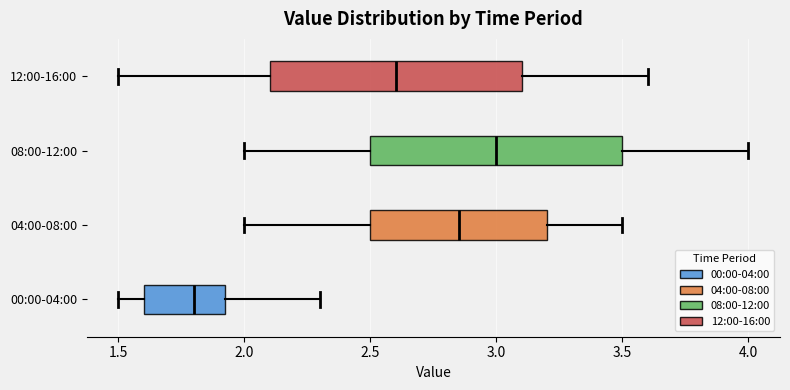

Where is the left edge of the box for 04:00-08:00 on the x-axis? The values are not printed on the chart, so give them approximately, as read against the axis.

2.50